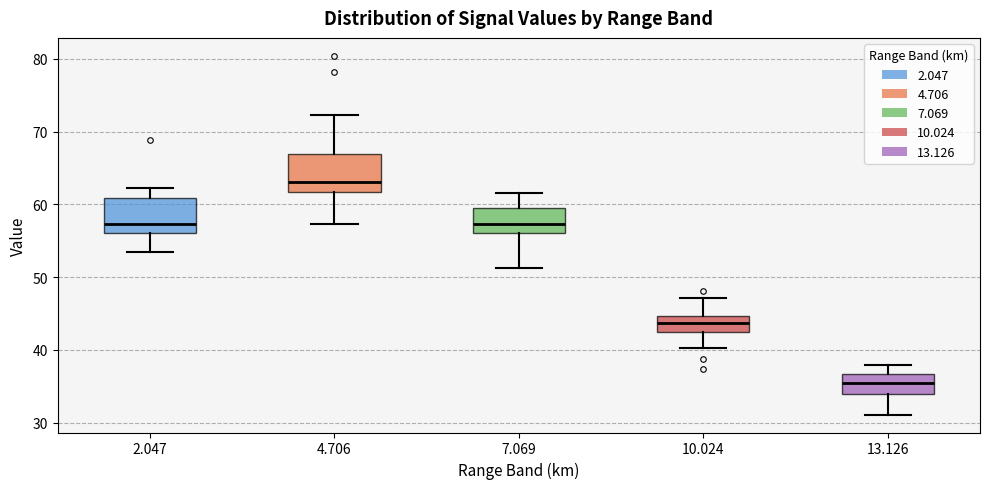

Where does the lower whisker of the box at x = 10.024 end on the y-axis? The values are not printed on the chart, so give them approximately, as read against the axis.

40